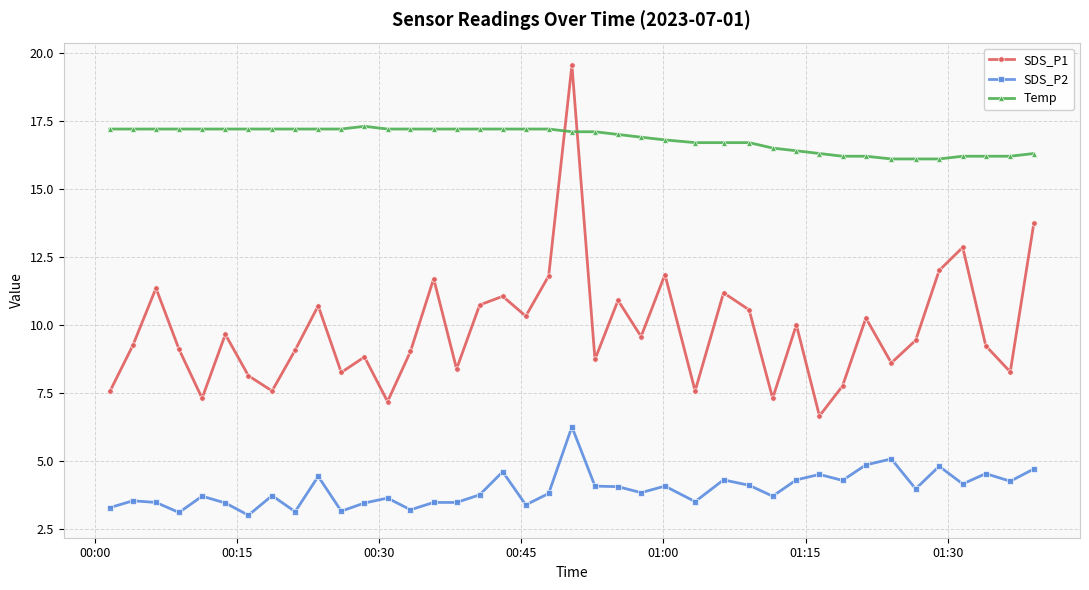

List the series in order of their overall mean, lowest first.

SDS_P2, SDS_P1, Temp